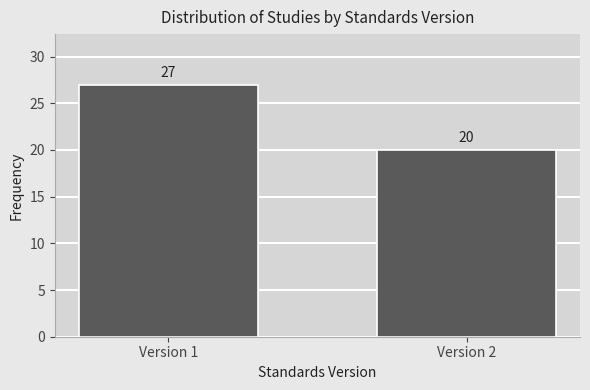

Reading right to left, transcribe all the data shown in this chart.

20	27